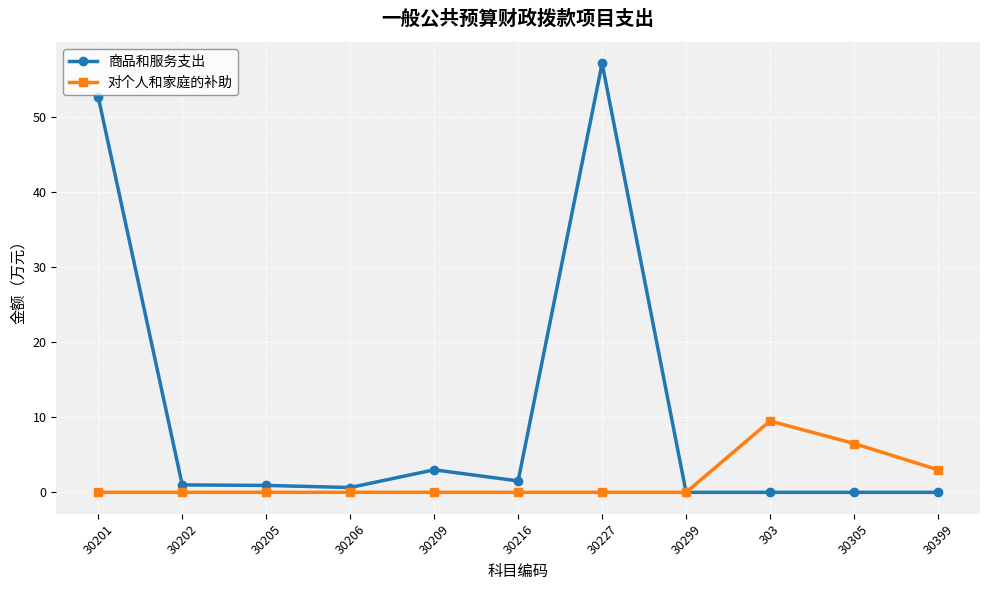

Which series has the largest total across all categories?

商品和服务支出